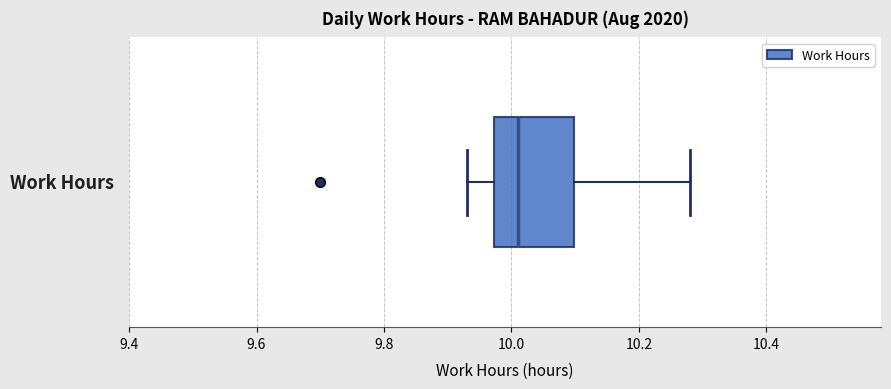

Where does the median line of the box sit on the x-axis? The values are not printed on the chart, so give them approximately, as read against the axis.

10.02